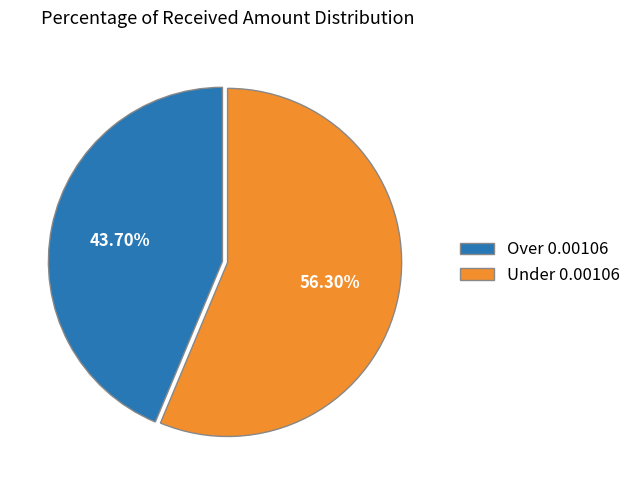

What is the ratio of the value at Under 0.00106 to the value at Over 0.00106?

1.3